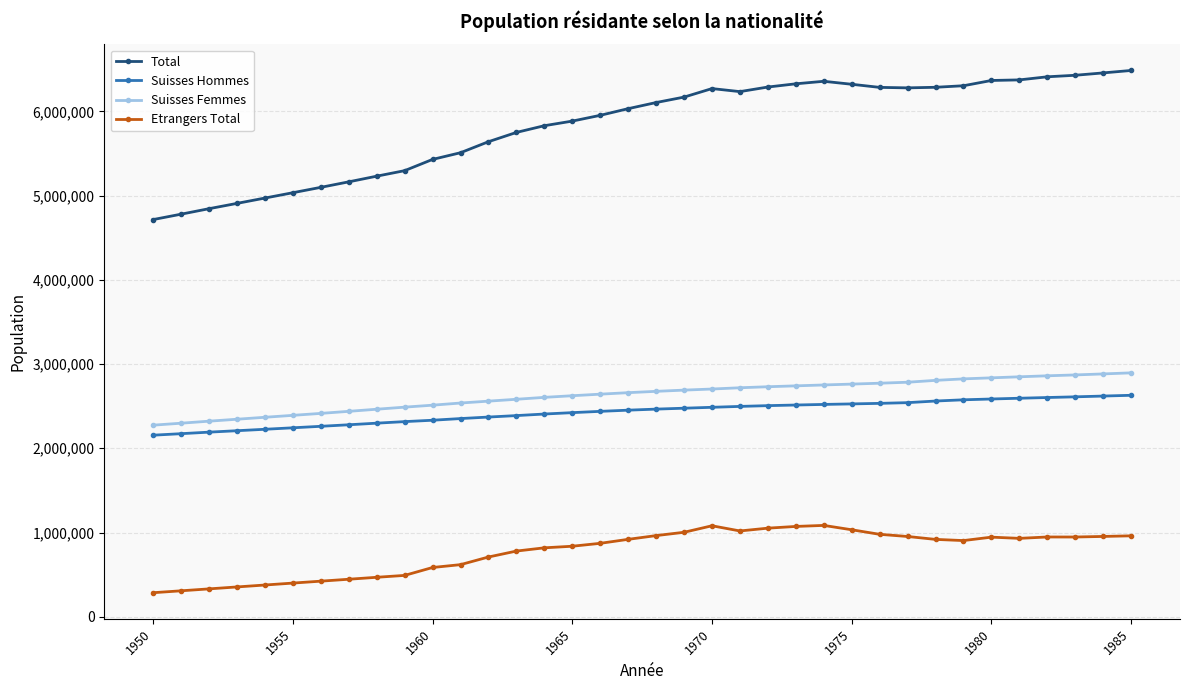

What is the difference between the maximum and minimum values in the Suisses Hommes series?

473642